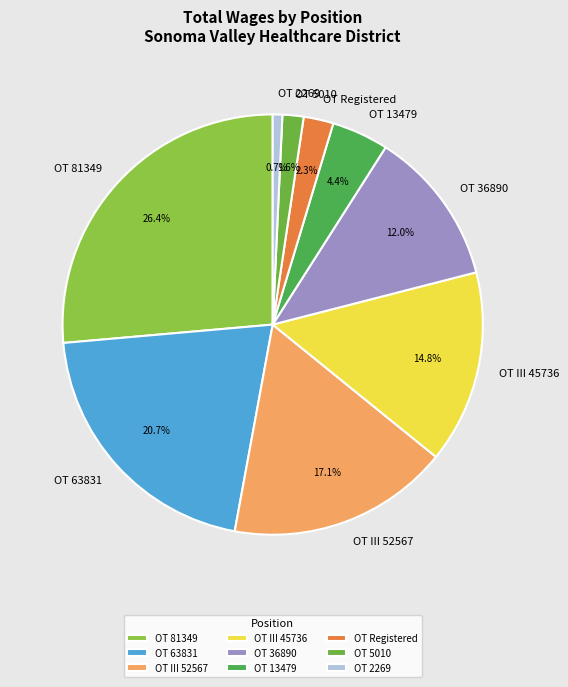

Is OT 63831 the majority of the pie?

No